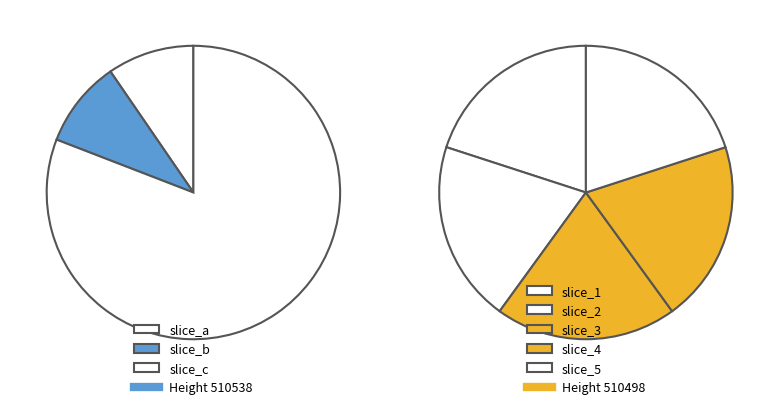

What is the ratio of the value at 510498 to the value at 510538?

4.2